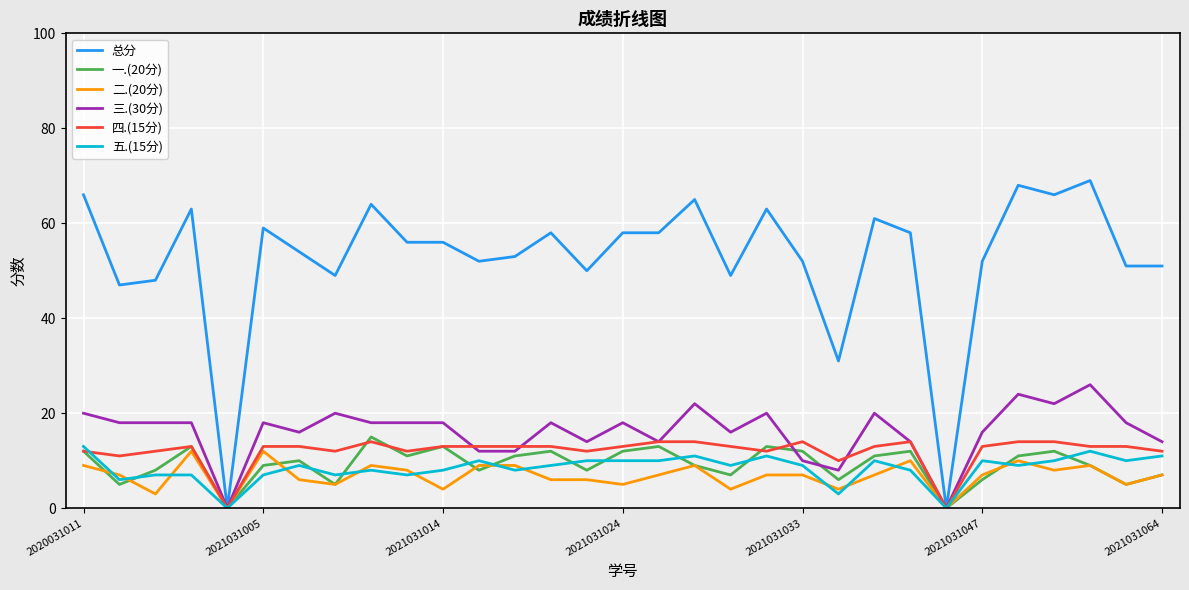

Which series has the largest range (max minus min)?

总分